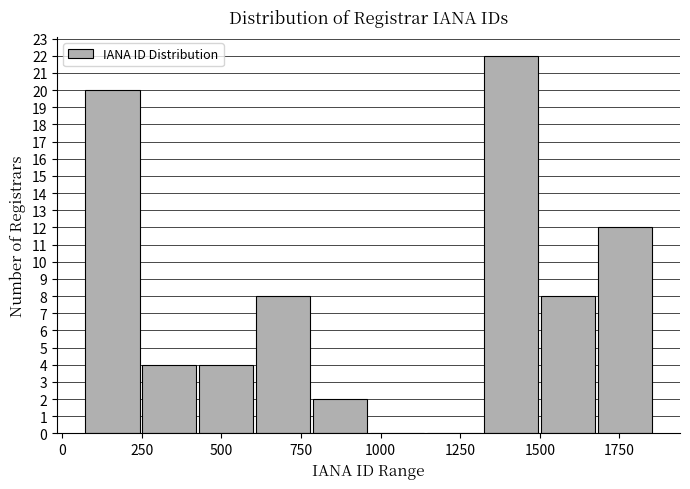

Read against the x-axis, roughly where is the centre of the tallest bar?

1400